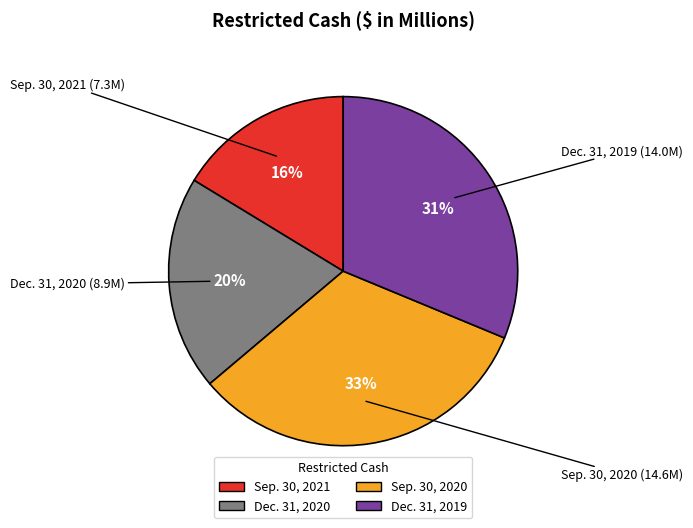

To the nearest percent, what is the average slice percentage?

25%